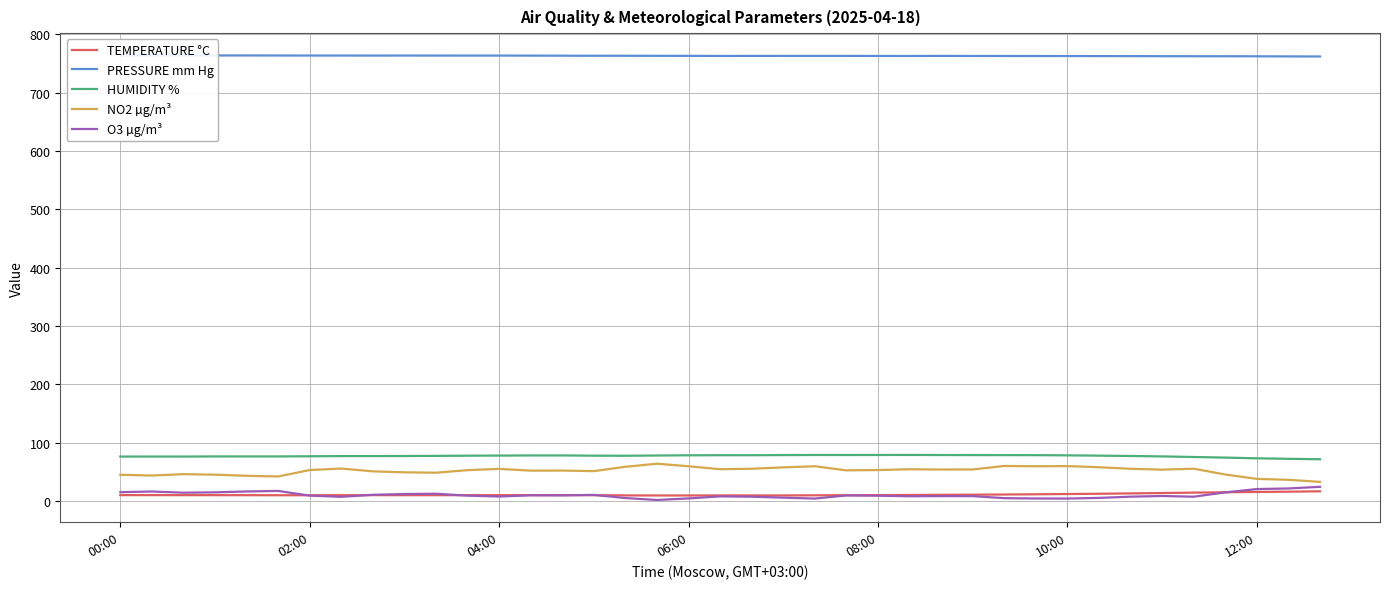

Does the chart display data point markers on the line(s)?

No